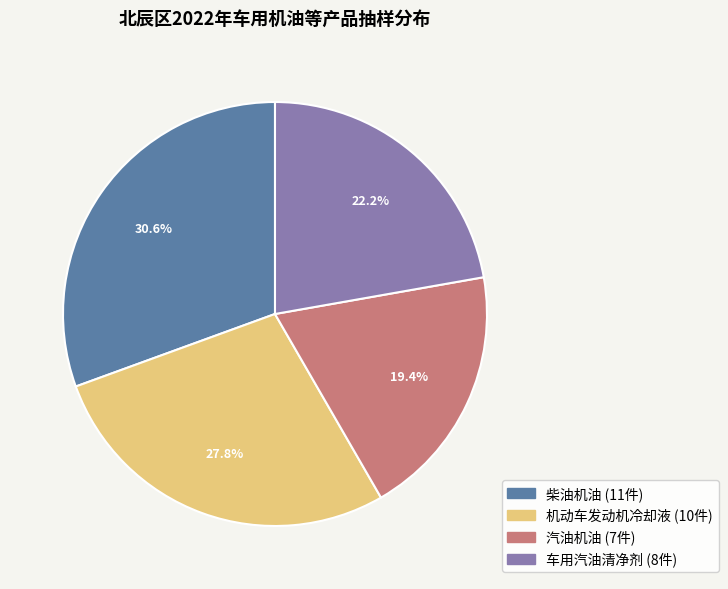

Is there a majority slice in this chart?

No